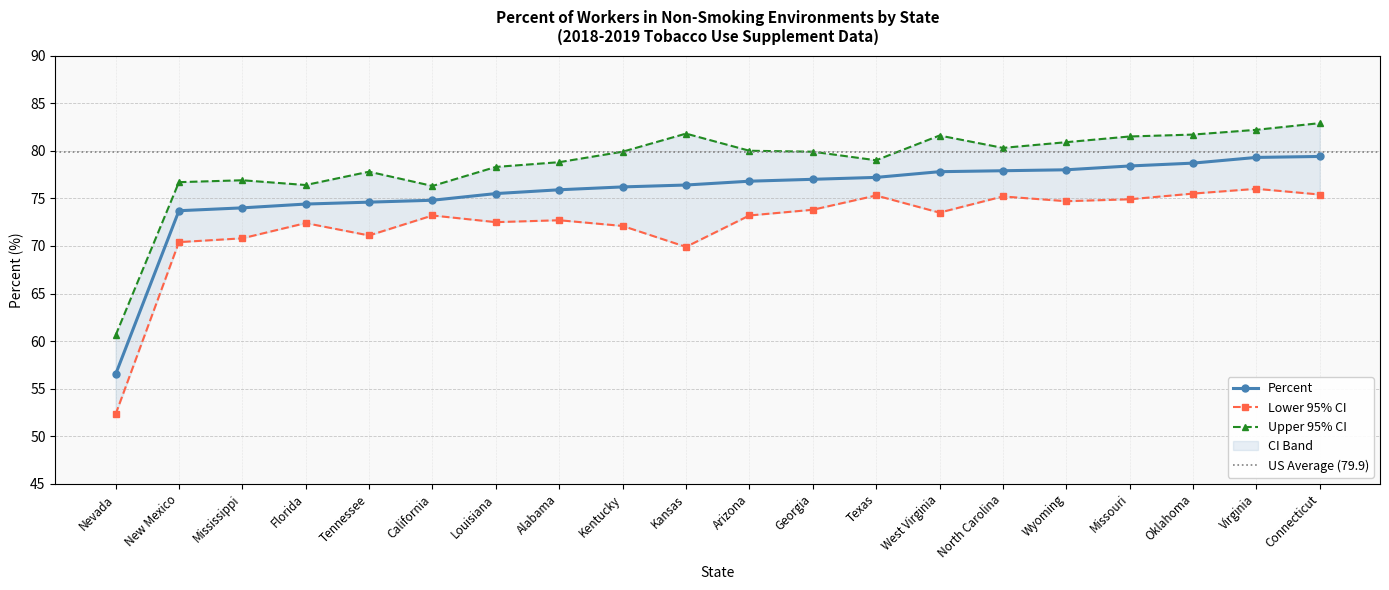

True or false: Upper 95% CI and Lower 95% CI cross at least once.

False